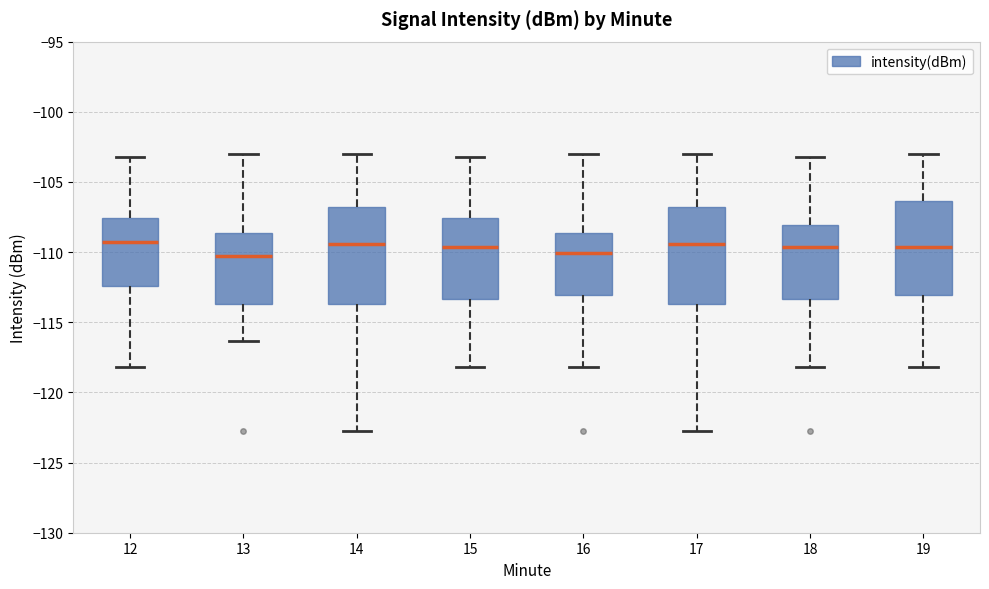

Reading left to right, transcribe this box plot: for each box, give where its median line is, the range the box spans, and where its two whiskers end, as read against the y-axis. The values are not printed on the chart, so give them approximately, as read against the axis.

12: median -109.5, box -112.5 to -107.5, whiskers -118.0 to -103.0
13: median -110.5, box -113.5 to -108.5, whiskers -116.5 to -103.0
14: median -109.5, box -113.5 to -107.0, whiskers -122.5 to -103.0
15: median -109.5, box -113.5 to -107.5, whiskers -118.0 to -103.0
16: median -110.0, box -113.0 to -108.5, whiskers -118.0 to -103.0
17: median -109.5, box -113.5 to -107.0, whiskers -122.5 to -103.0
18: median -109.5, box -113.5 to -108.0, whiskers -118.0 to -103.0
19: median -109.5, box -113.0 to -106.5, whiskers -118.0 to -103.0